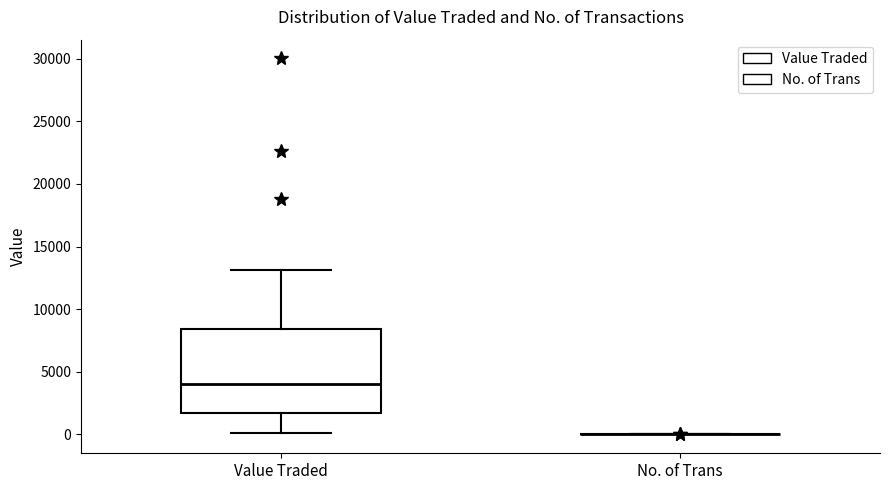

Reading left to right, read every box against the y-axis: the position of its median line, the range the box covers, and the ends of its whiskers. The values are not printed on the chart, so give them approximately, as read against the axis.

Value Traded: median 4000, box 1500 to 8500, whiskers 0 to 13000
No. of Trans: box collapsed to a line at 0, whiskers 0 to 0